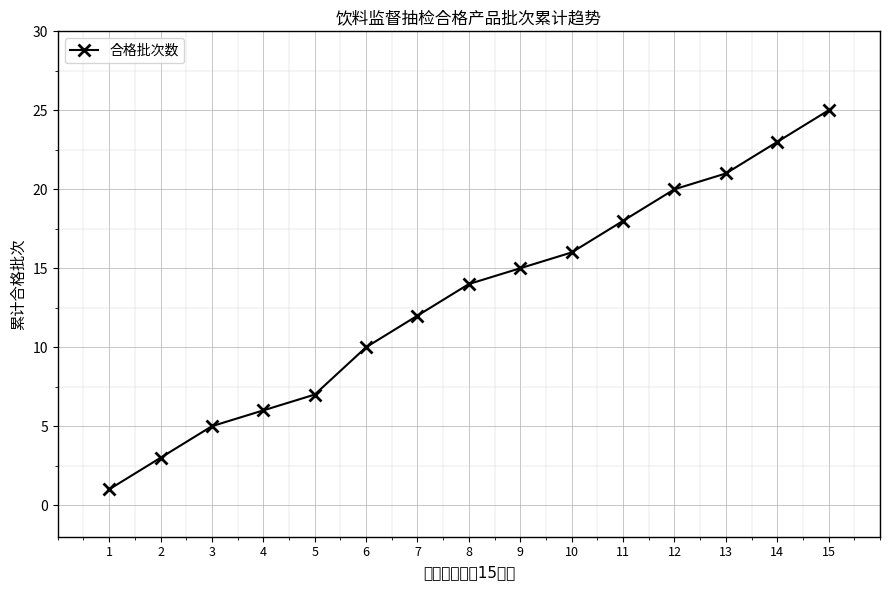

How many data points are less than 14?

7